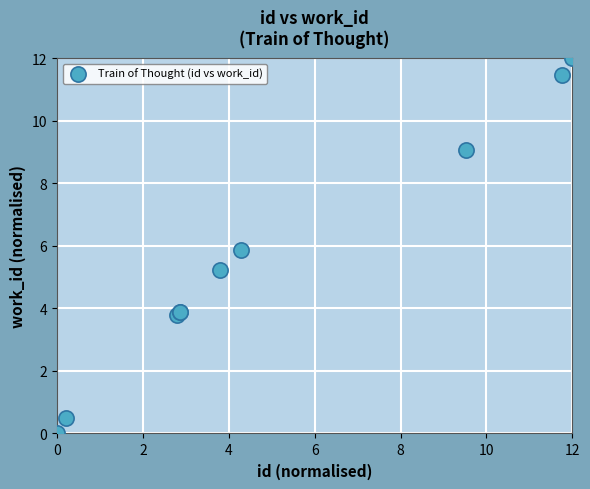

What Y value in the scatter plot is closest to 6?

5.9